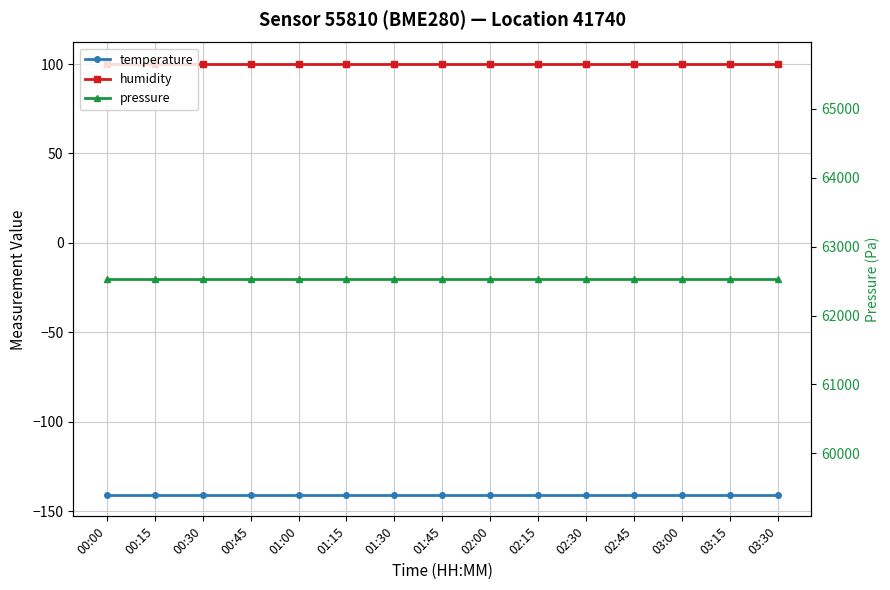

True or false: pressure has more than 2 interior local peaks.

False